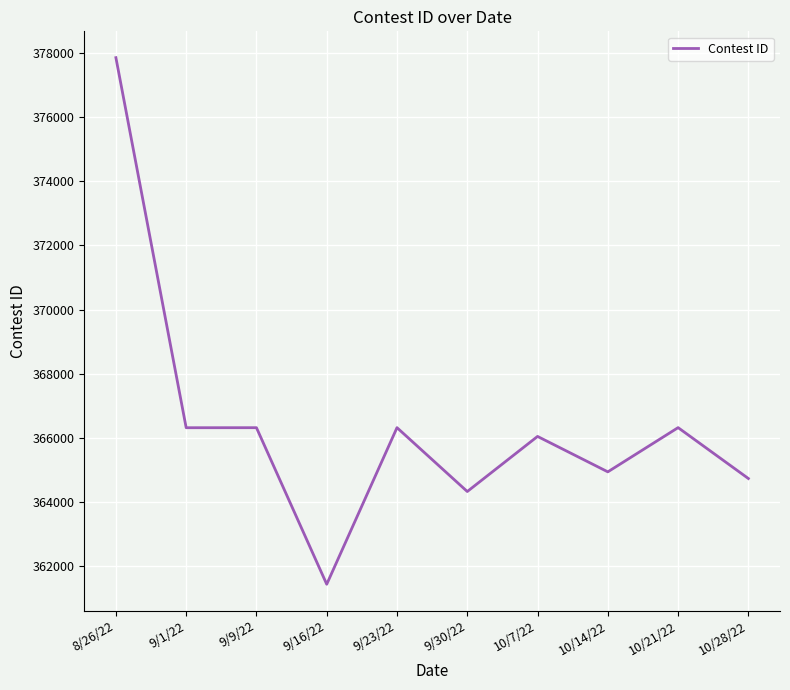

What value does the data have at 9/30/22, to the nearest 10?

364330